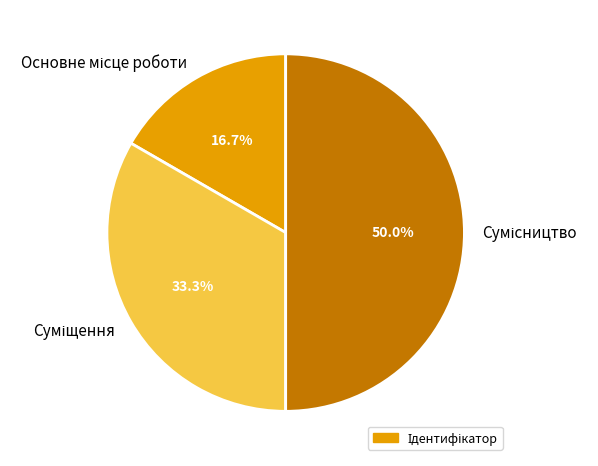

To the nearest percent, what is the average slice percentage?

33%